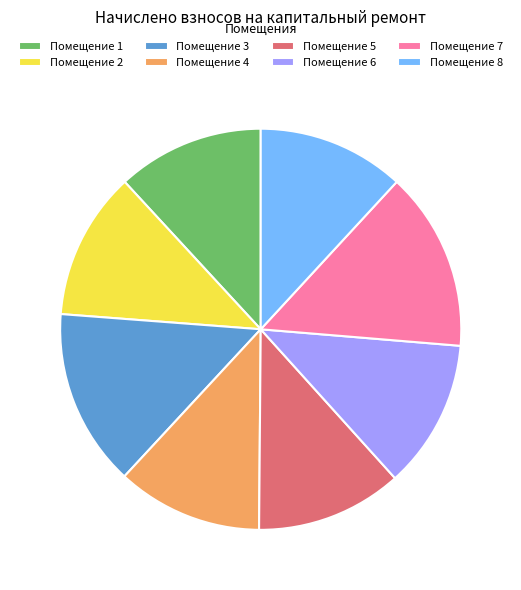

Does any single category account for the majority?

No